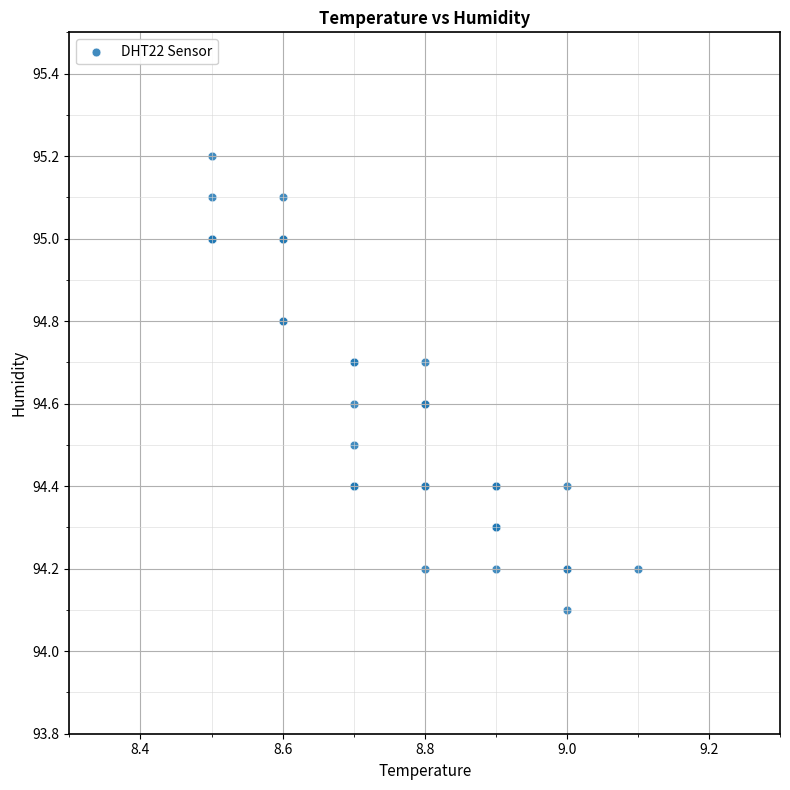

What Y value in the scatter plot is closest to 94?

94.1